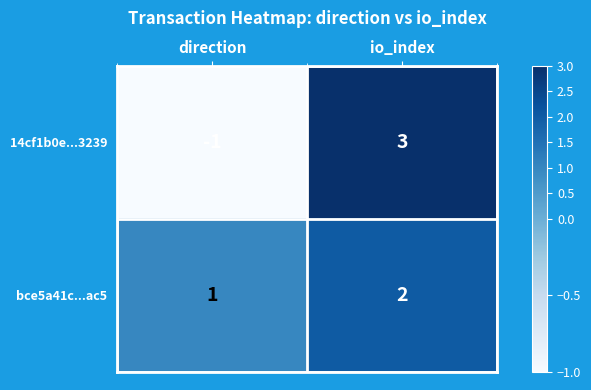

Which label corresponds to the smallest value in the chart?

direction